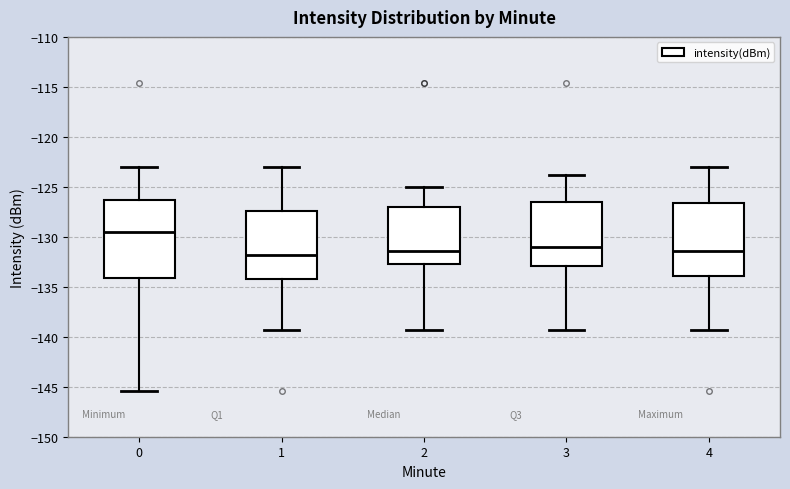

Where is the upper edge of the box at x = 3 on the y-axis? The values are not printed on the chart, so give them approximately, as read against the axis.

-126.5